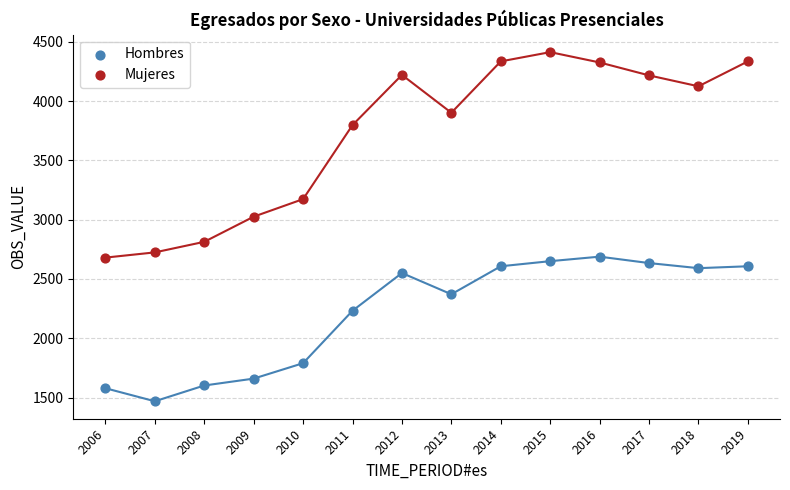

In the Hombres series, what Y value is closest to 2078?

2232